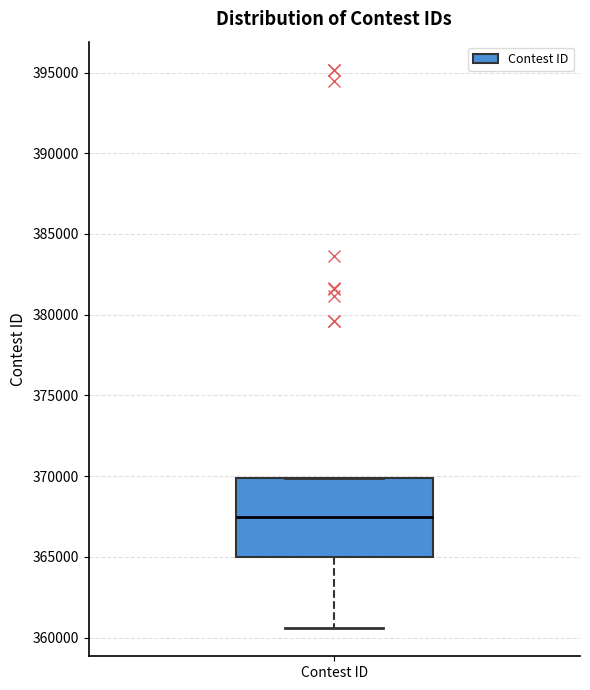

Read this box plot against the y-axis: the position of the median line, the range covered by the box, and the ends of both whiskers. The values are not printed on the chart, so give them approximately, as read against the axis.

median 367500, box 365000 to 370000, whiskers 360500 to 370000